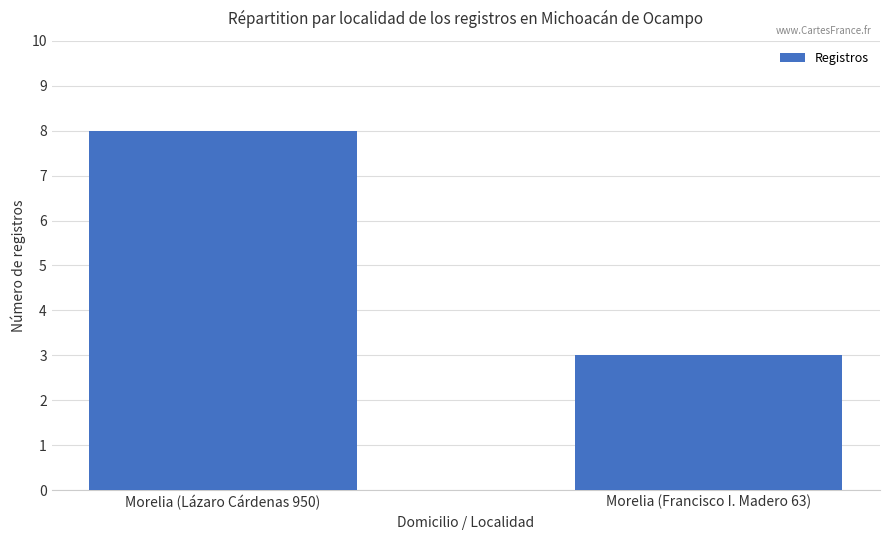

Approximately how many times larger is the value at Morelia (Francisco I. Madero 63) compared to Morelia (Lázaro Cárdenas 950)?

0.4